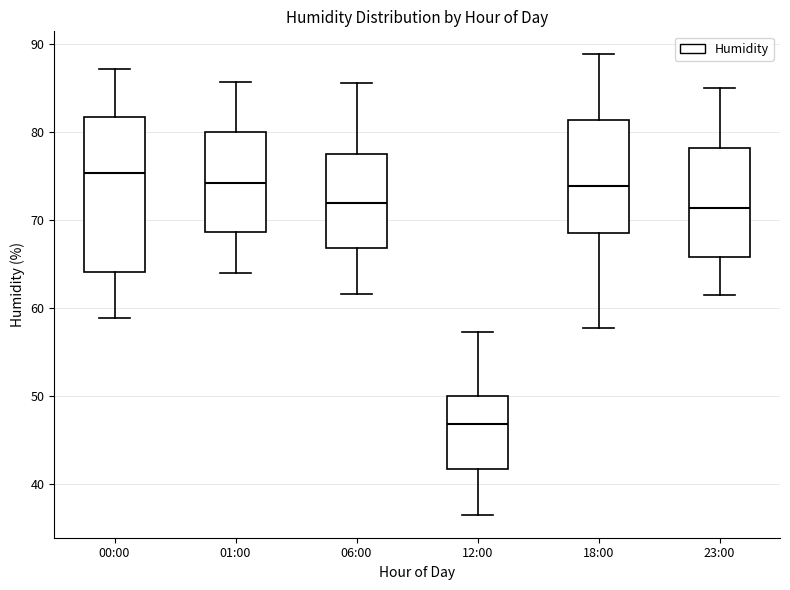

Reading left to right, transcribe this box plot: for each box, give where its median line is, the range the box spans, and where its two whiskers end, as read against the y-axis. The values are not printed on the chart, so give them approximately, as read against the axis.

00:00: median 75, box 64 to 82, whiskers 59 to 87
01:00: median 74, box 69 to 80, whiskers 64 to 86
06:00: median 72, box 67 to 78, whiskers 62 to 86
12:00: median 47, box 42 to 50, whiskers 37 to 57
18:00: median 74, box 69 to 81, whiskers 58 to 89
23:00: median 71, box 66 to 78, whiskers 62 to 85